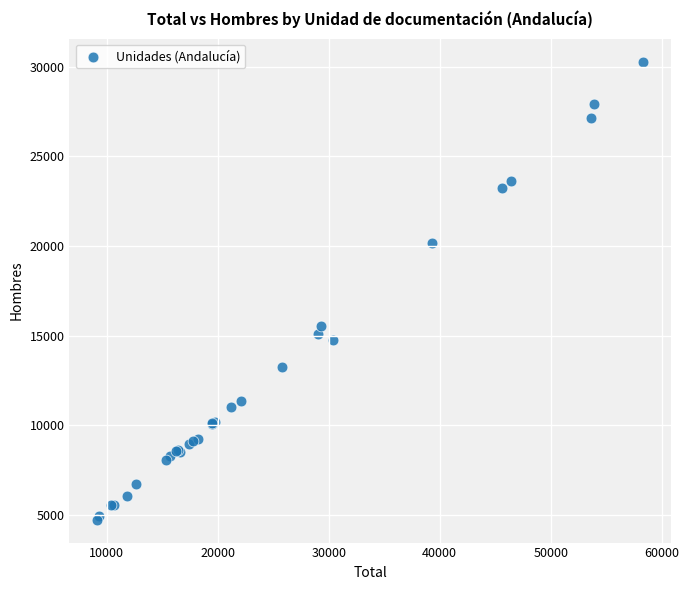

What Y value in the scatter plot is closest to 17517?

15559